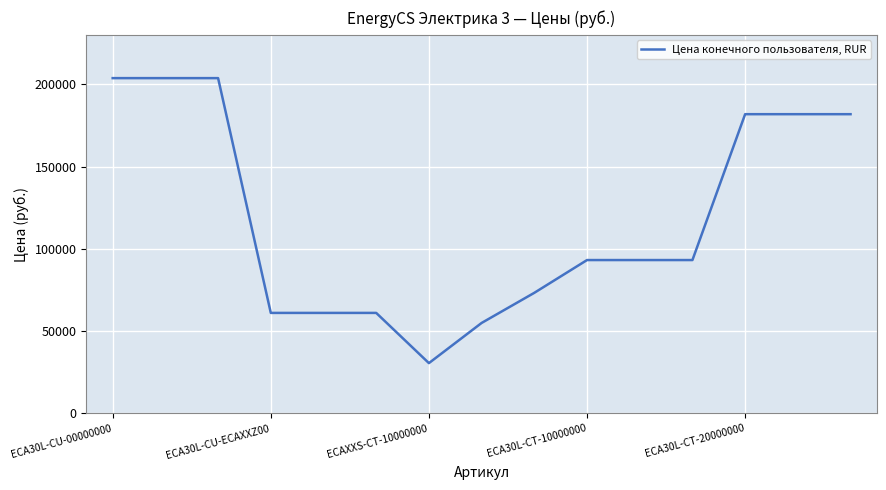

What is the maximum value shown in the chart?

203700